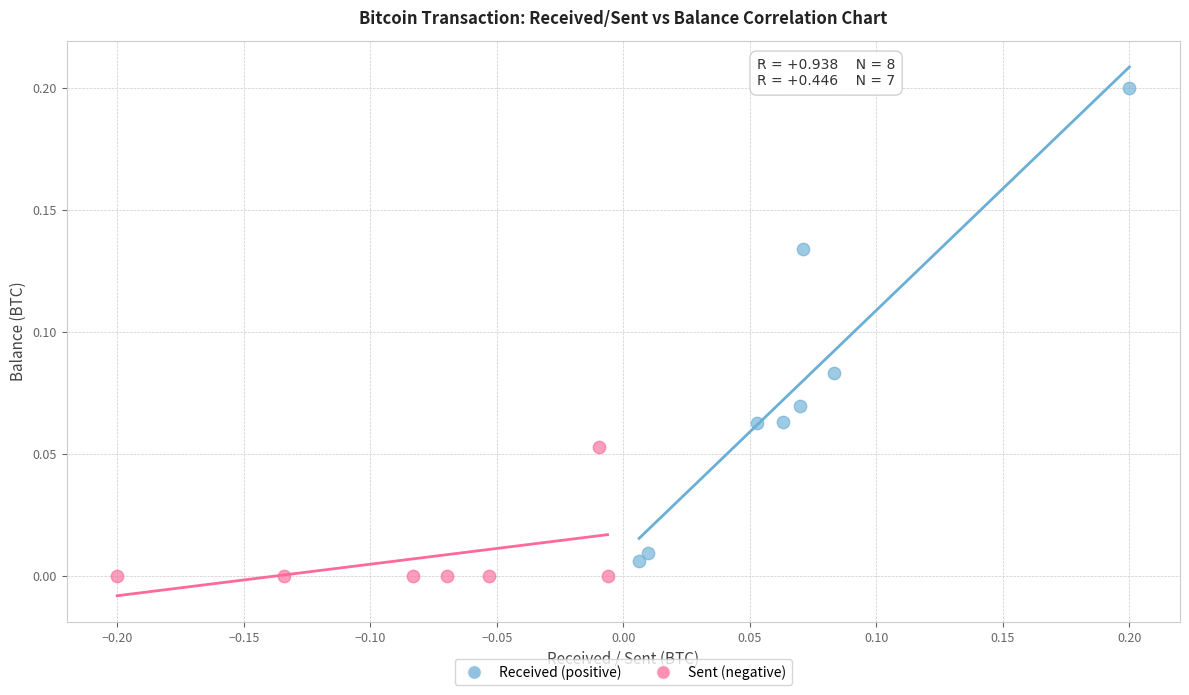

Which series contains the lowest Y value?

Sent (negative)